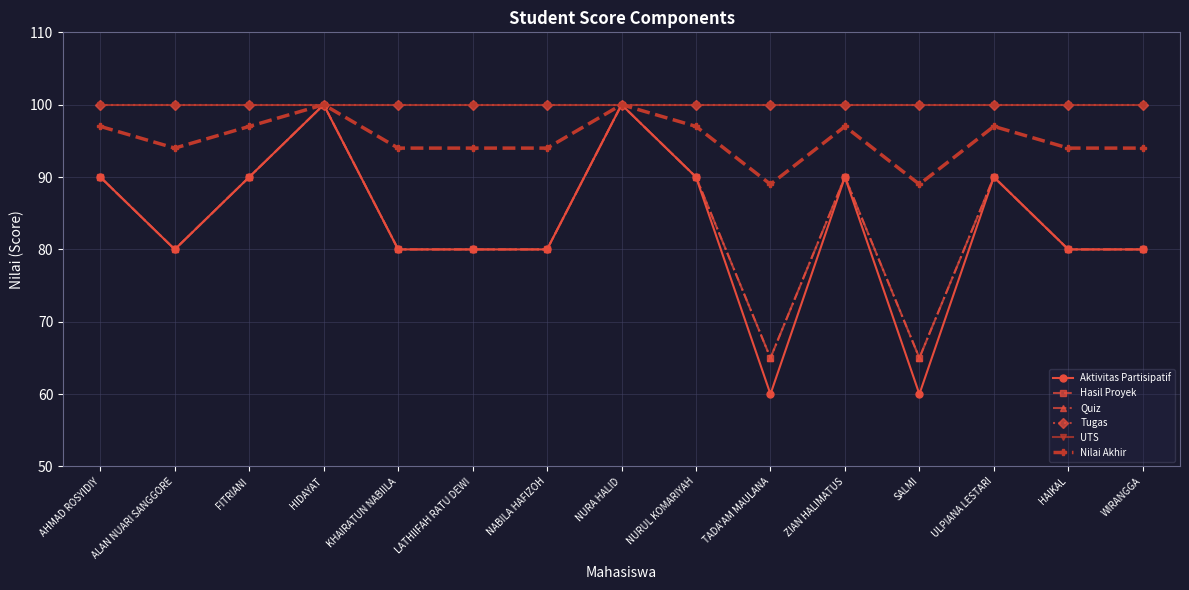

Does the chart have visible grid lines?

Yes